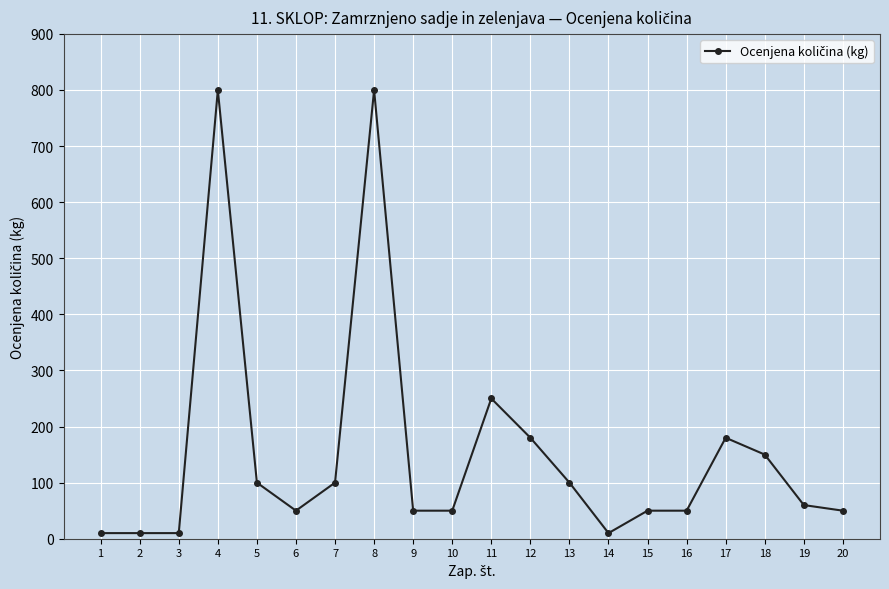

What is the maximum value shown in the chart?

800